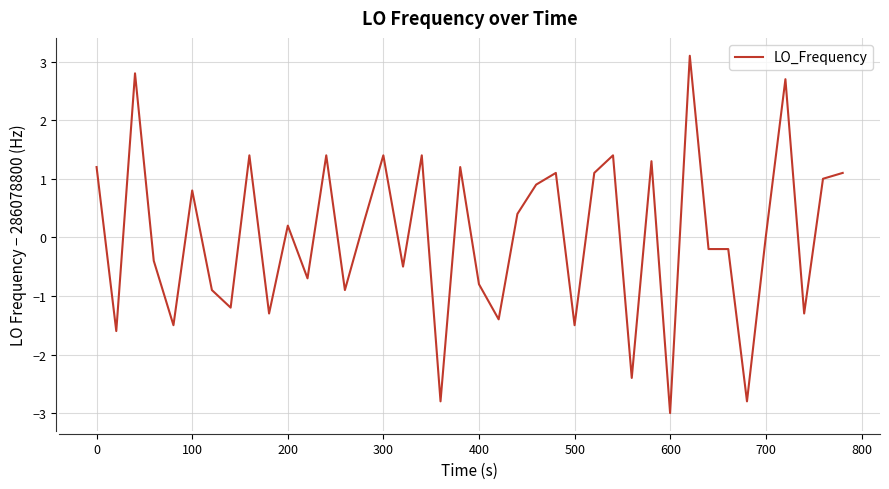

What is the maximum value shown in the chart?

3.1